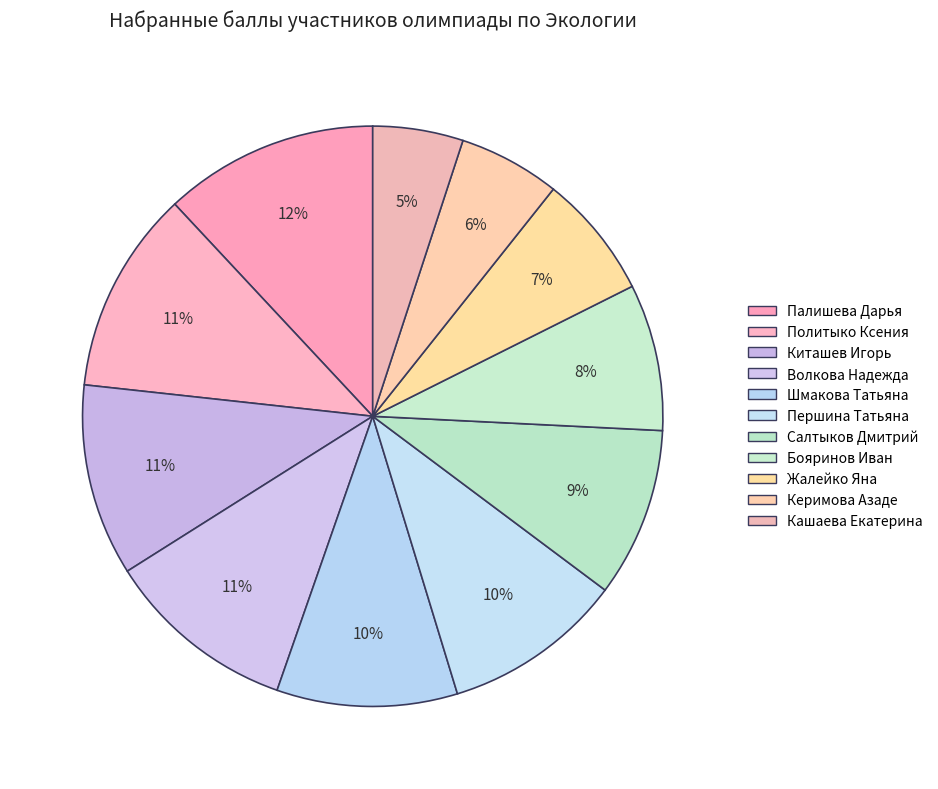

To the nearest percent, what is the combined percentage of Палишева Дарья and Кашаева Екатерина?

17%